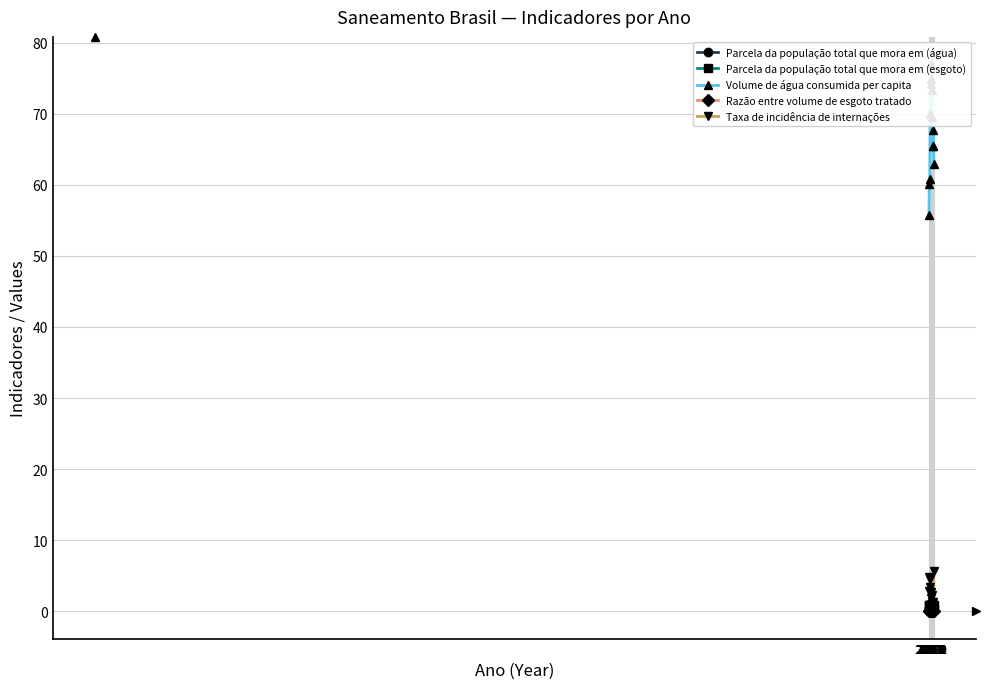

True or false: Taxa de incidência de internações and Parcela da população total que mora em (esgoto) cross at least once.

True